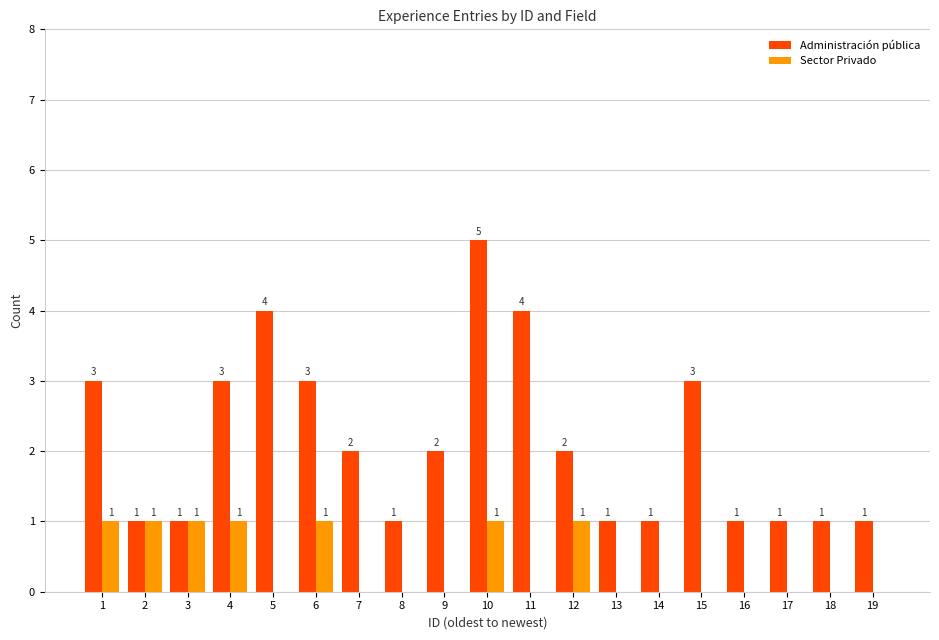

What are all the series names shown in the legend?

Administración pública, Sector Privado